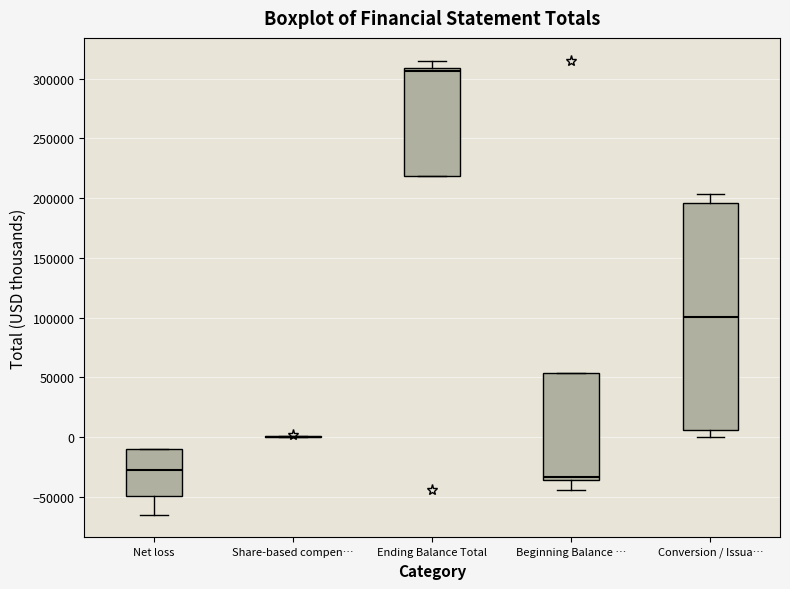

Where does the upper whisker of the box for Ending Balance Total end on the y-axis? The values are not printed on the chart, so give them approximately, as read against the axis.

315000